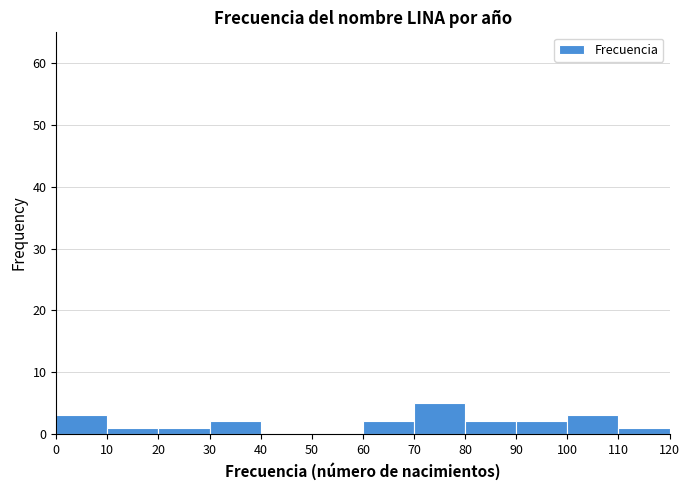

Which range on the x-axis has the tallest bar?

70 to 80